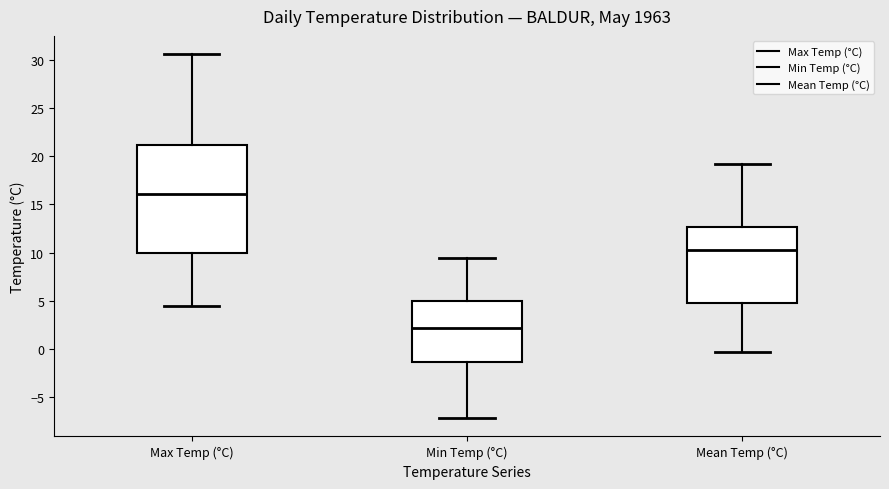

Reading left to right, transcribe this box plot: for each box, give where its median line is, the range the box spans, and where its two whiskers end, as read against the y-axis. The values are not printed on the chart, so give them approximately, as read against the axis.

Max Temp (°C): median 16.0, box 10.0 to 21.0, whiskers 4.5 to 30.5
Min Temp (°C): median 2.0, box -1.5 to 5.0, whiskers -7.0 to 9.5
Mean Temp (°C): median 10.5, box 5.0 to 12.5, whiskers -0.5 to 19.0